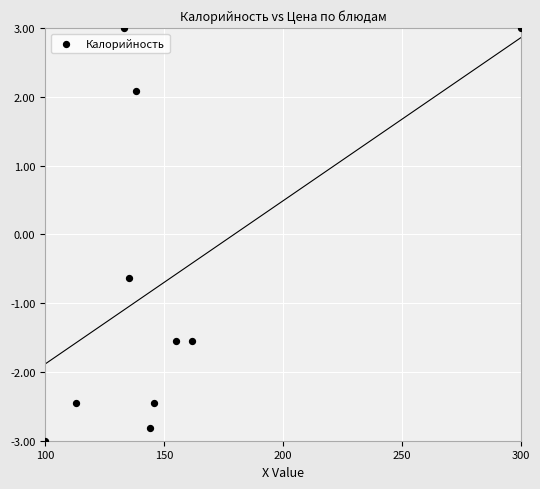

What is the average Y value?

-0.6